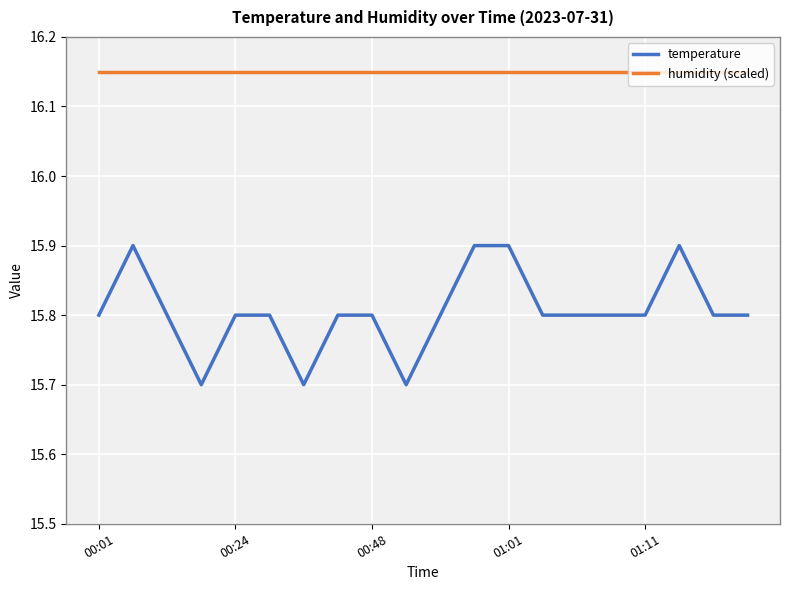

Which series has the widest spread of values?

temperature